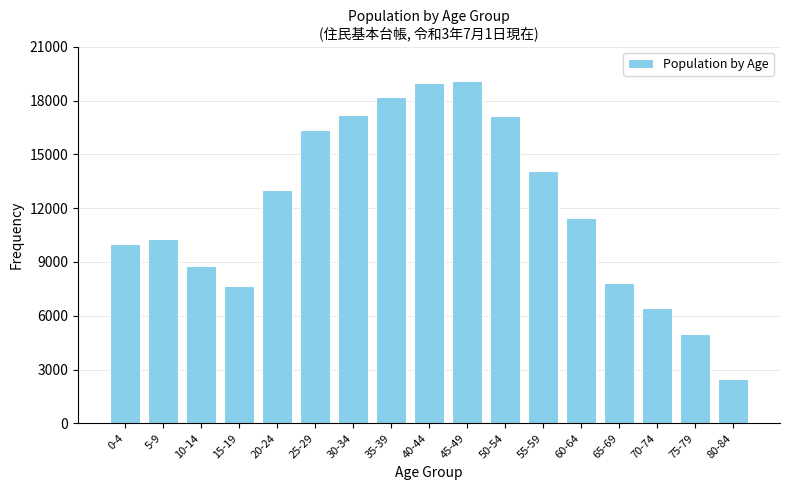

What is the ratio of the value at 5-9 to the value at 80-84?

4.2